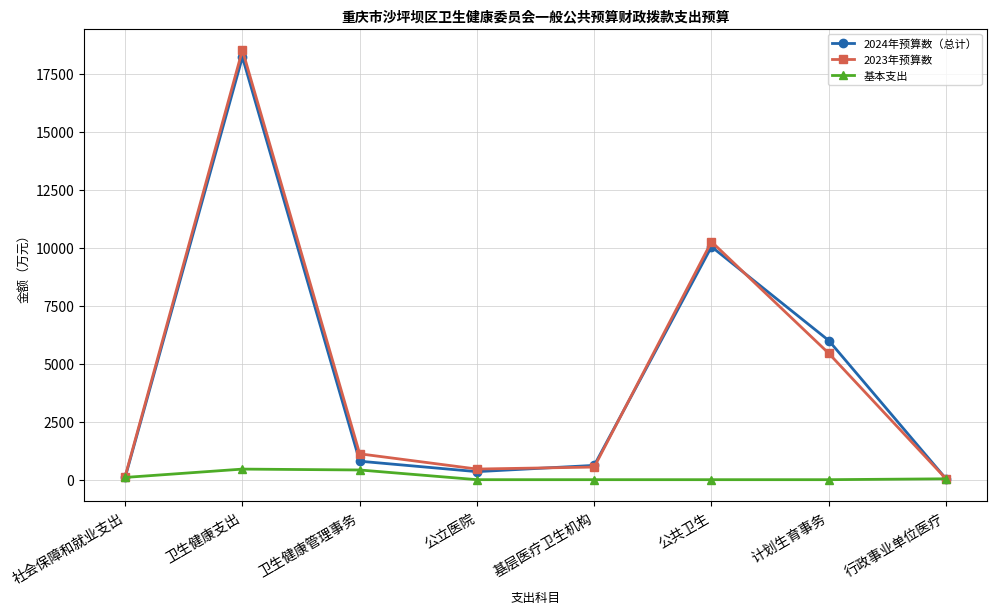

What is the difference between the 2023年预算数 values at 公立医院 and 行政事业单位医疗?

420.2